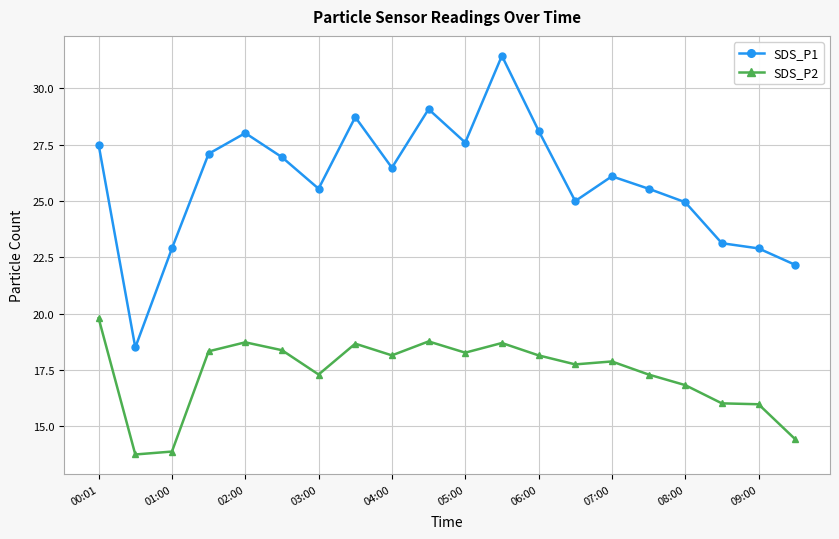

True or false: SDS_P2 and SDS_P1 cross at least once.

False